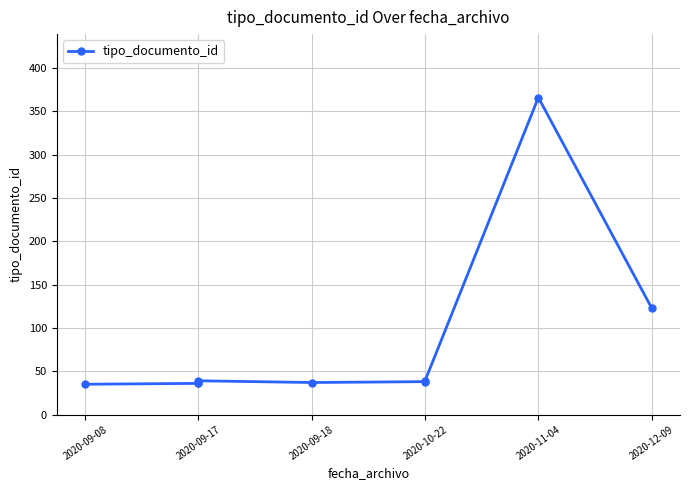

How many series are shown in this chart?

1